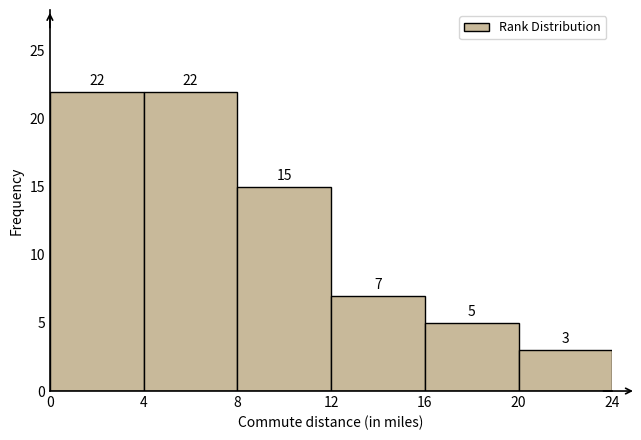

Reading left to right, transcribe this chart: for each bar, give the range it covers on the x-axis and its height.

0 to 4: 22
4 to 8: 22
8 to 12: 15
12 to 16: 7
16 to 20: 5
20 to 24: 3